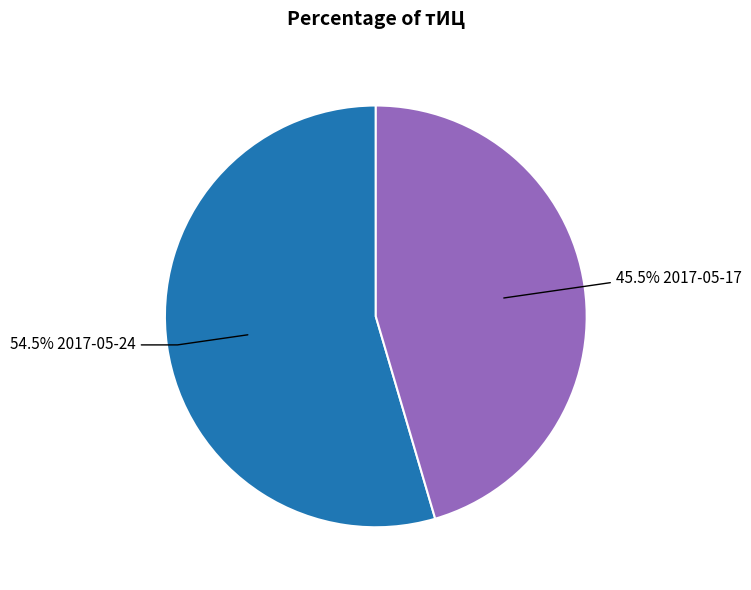

Is there a majority slice in this chart?

Yes